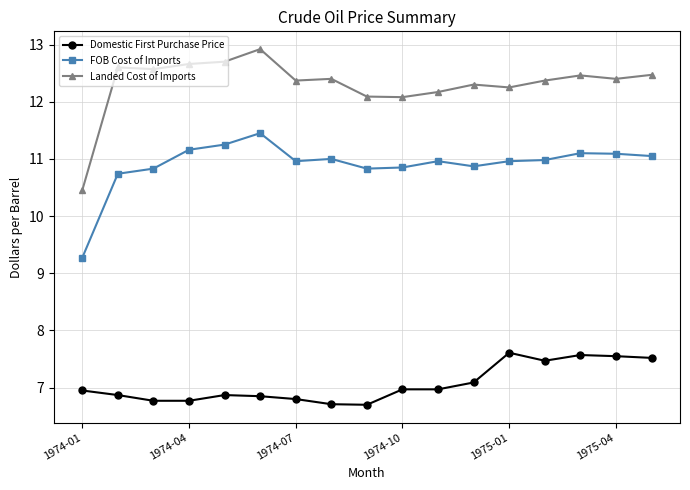

What is the difference between the maximum and second lowest values in the Domestic First Purchase Price series?

0.9